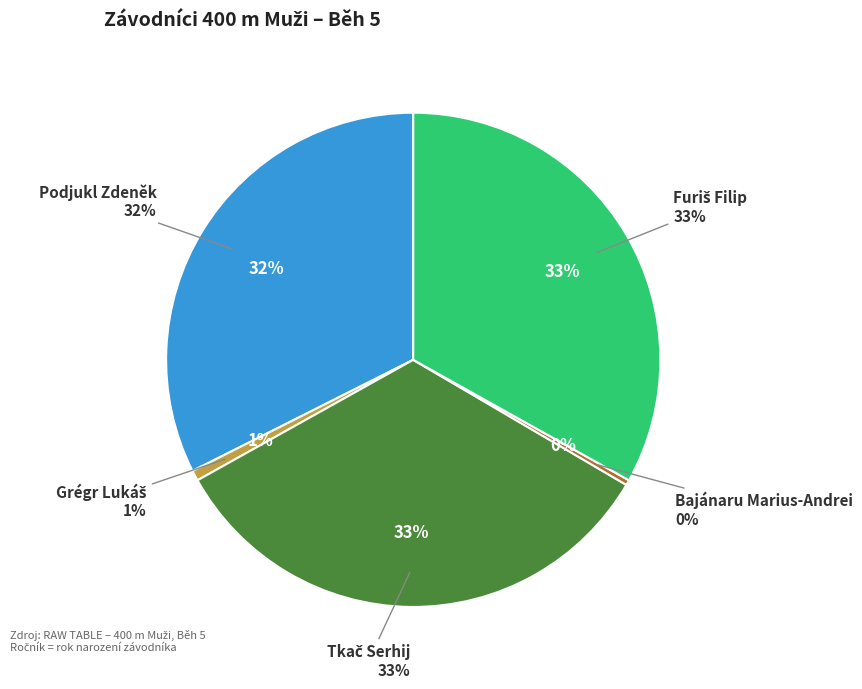

To the nearest percent, what is the average slice percentage?

20%